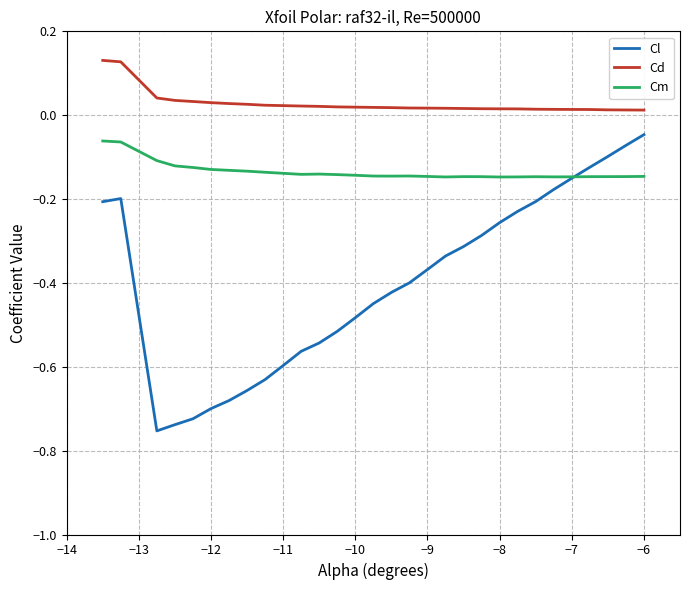

List the series in order of their peak value, highest first.

Cd, Cl, Cm